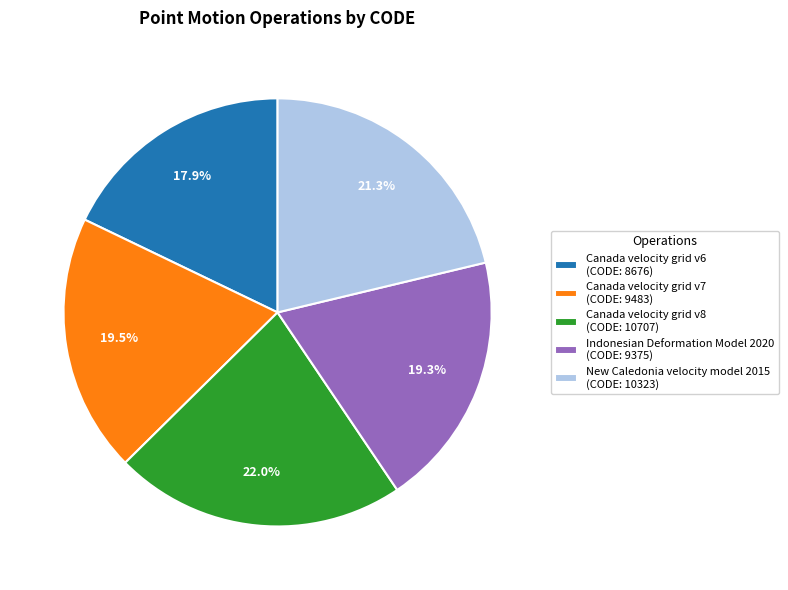

Which category has the smallest portion of the pie?

Canada velocity grid v6